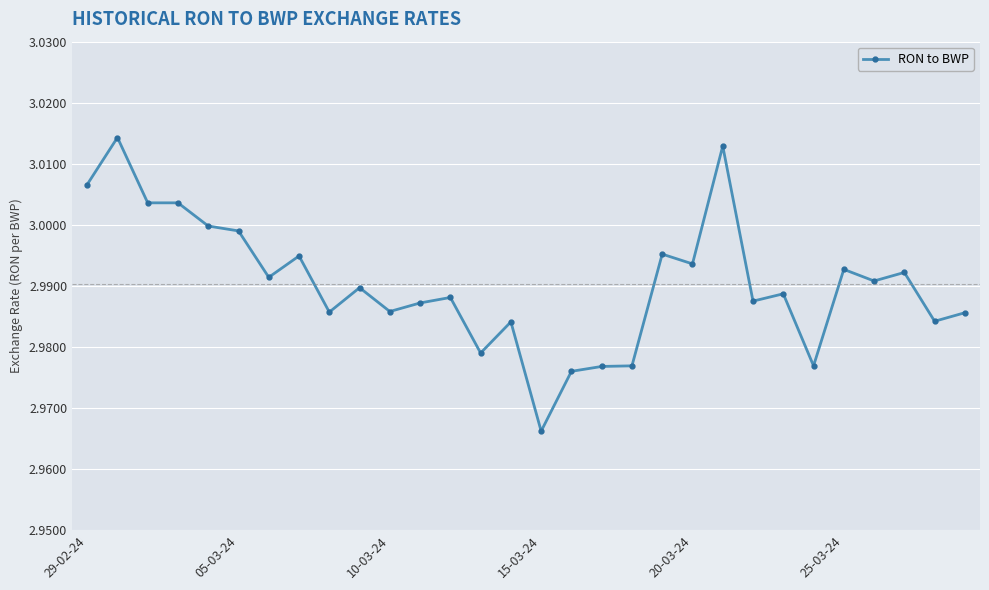

True or false: the data has more than 2 interior local peaks.

True